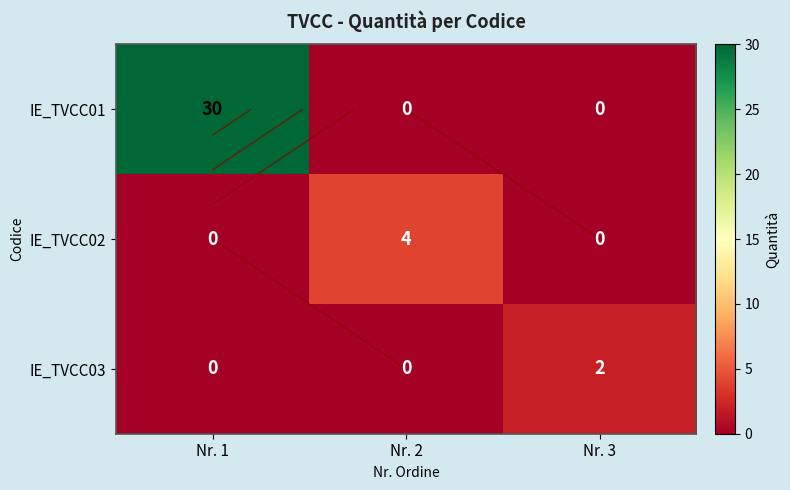

What is the total value across all series at Nr. 3?

2